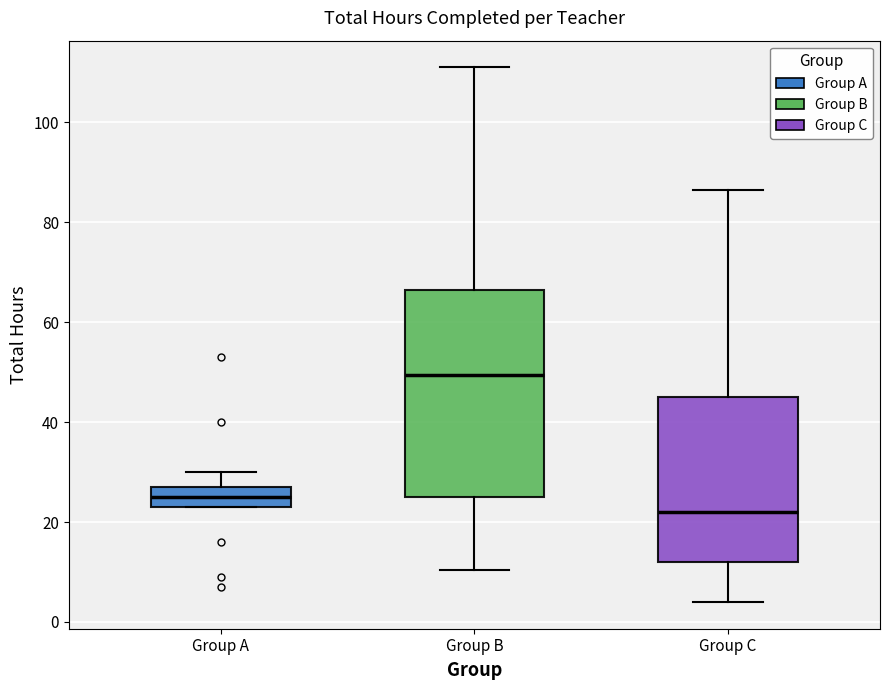

Where does the upper whisker of the box for Group B end on the y-axis? The values are not printed on the chart, so give them approximately, as read against the axis.

112